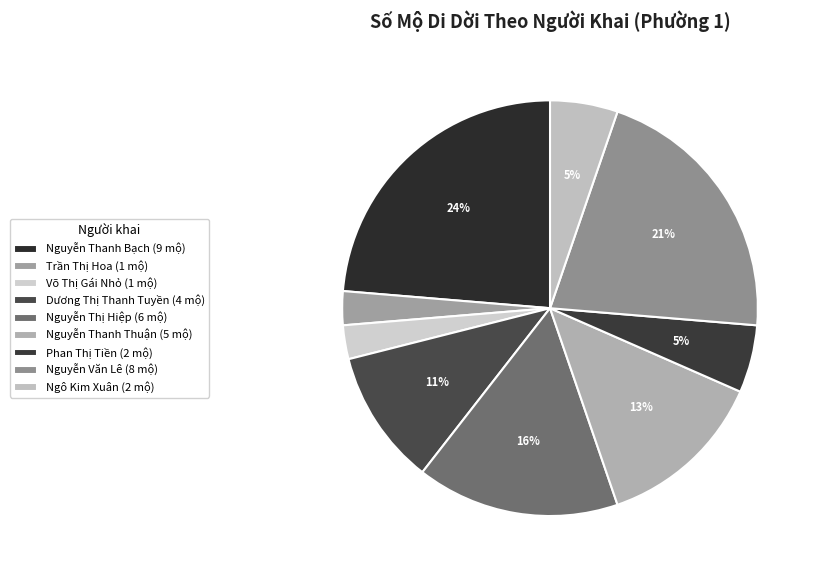

Does Dương Thị Thanh Tuyền represent more than half of the total?

No